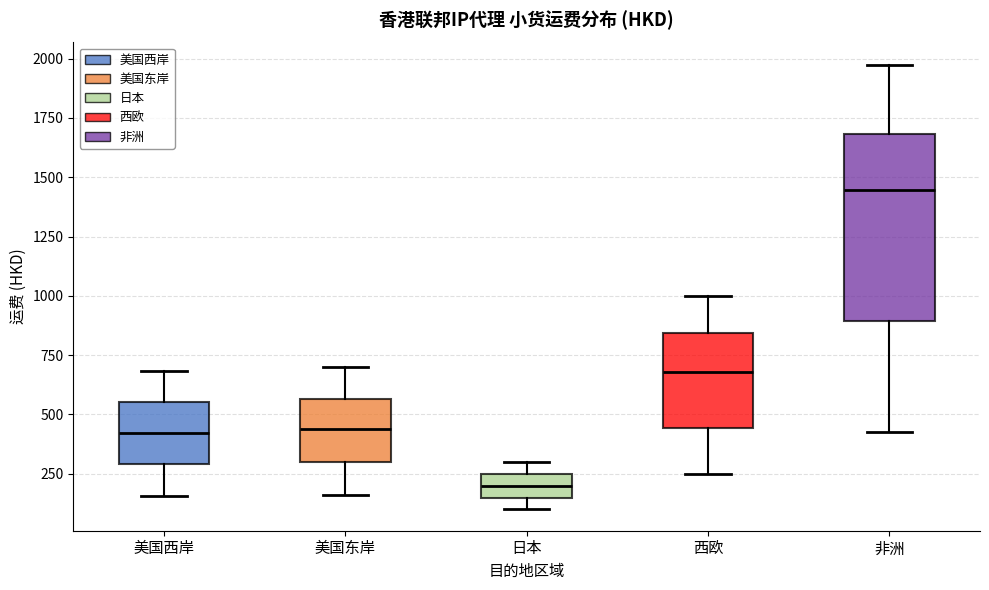

Comparing the boxes themselves (not the whiskers), which one is the tallest?

非洲